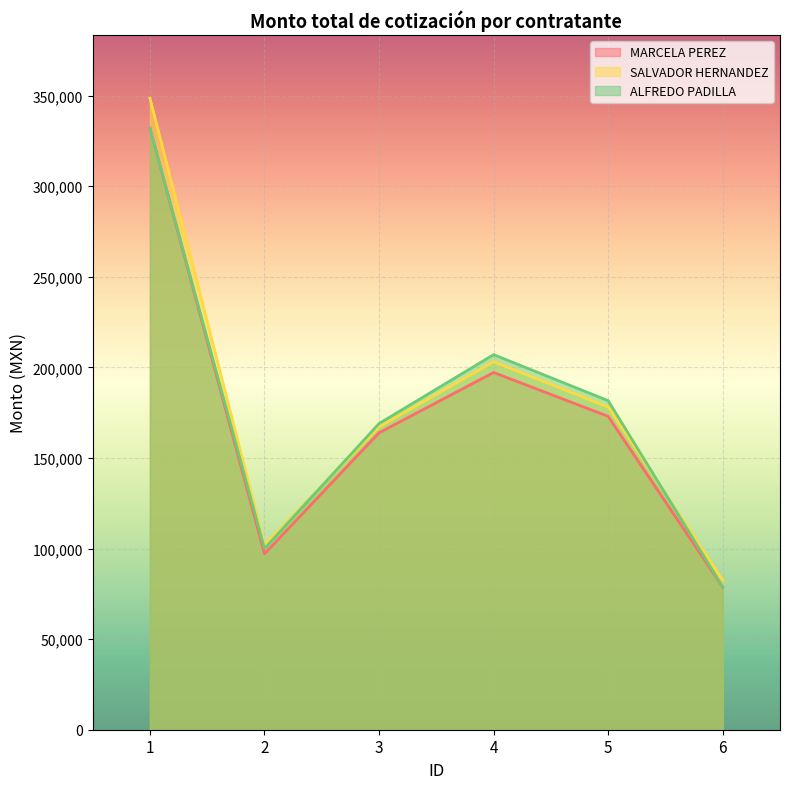

Rank the series by their maximum value, from highest to lowest.

SALVADOR HERNANDEZ, MARCELA PEREZ, ALFREDO PADILLA